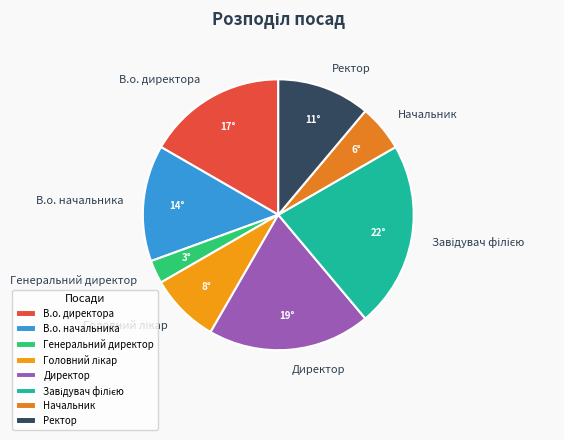

Is the sum of Ректор and В.о. начальника greater than half?

No